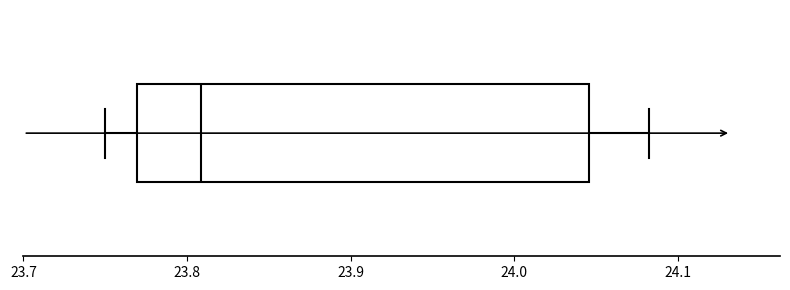

Read this box plot against the x-axis: the position of the median line, the range covered by the box, and the ends of both whiskers. The values are not printed on the chart, so give them approximately, as read against the axis.

median 23.81, box 23.77 to 24.05, whiskers 23.75 to 24.08